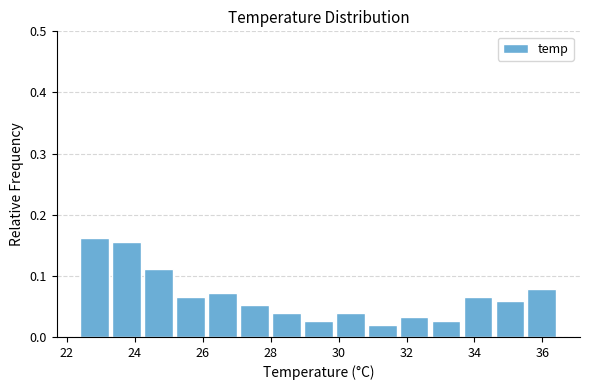

Reading left to right, transcribe this chart: for each bar, give the range it covers on the x-axis and its height. Neither the bar edges nor the heights are printed on the chart, so give them approximately, as read against the axes.

22.40 to 23.34: 0.16
23.34 to 24.28: 0.16
24.28 to 25.22: 0.11
25.22 to 26.16: 0.06
26.16 to 27.10: 0.07
27.10 to 28.04: 0.05
28.04 to 28.98: 0.04
28.98 to 29.92: 0.03
29.92 to 30.86: 0.04
30.86 to 31.80: 0.02
31.80 to 32.74: 0.03
32.74 to 33.68: 0.03
33.68 to 34.62: 0.06
34.62 to 35.56: 0.06
35.56 to 36.50: 0.08